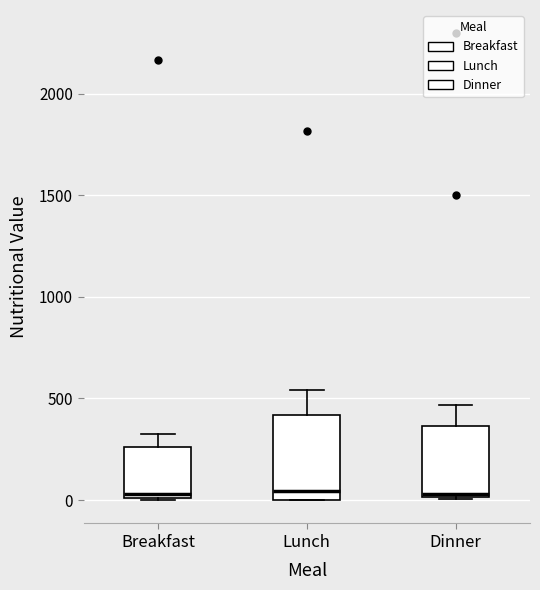

Where does the median line of the box for Dinner sit on the y-axis? The values are not printed on the chart, so give them approximately, as read against the axis.

50